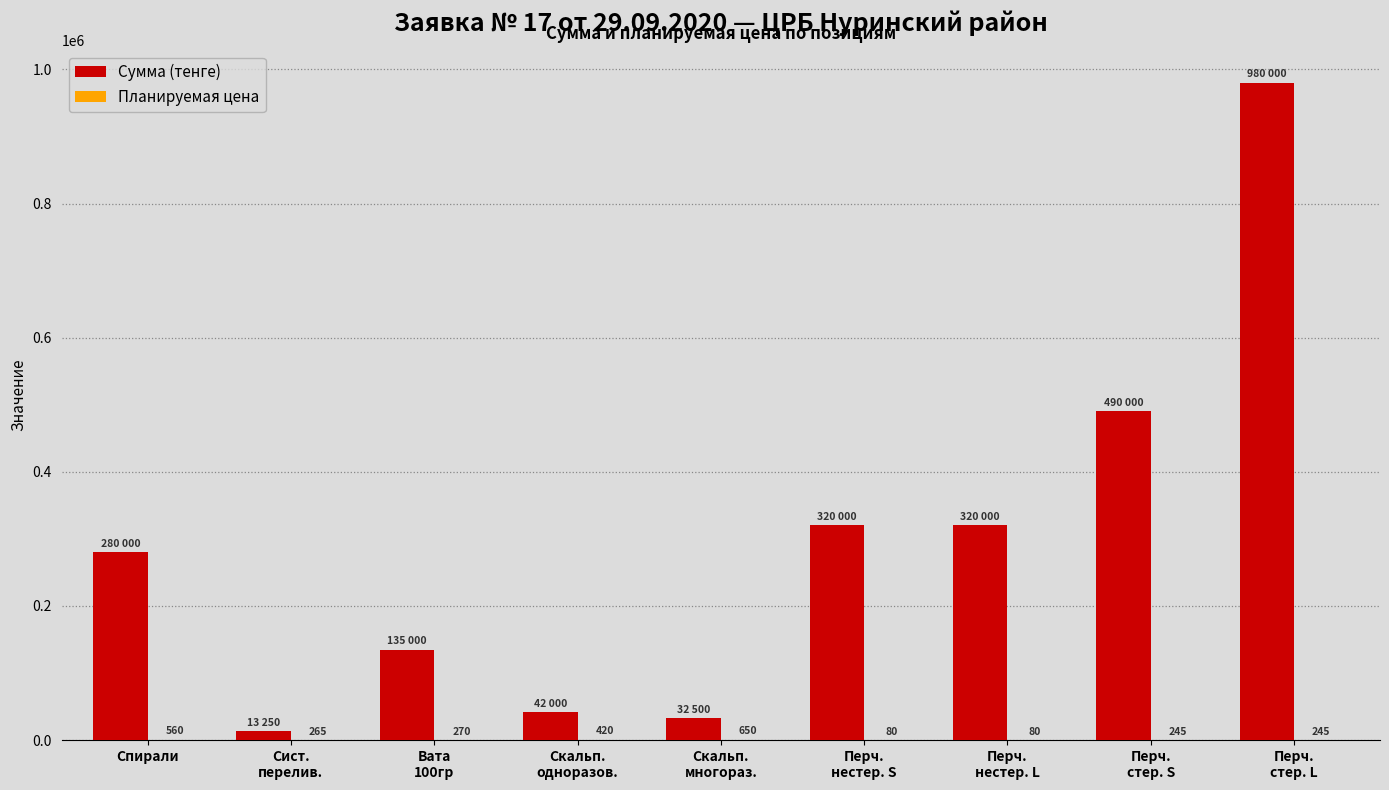

Which series has the largest total across all categories?

Сумма (тенге)